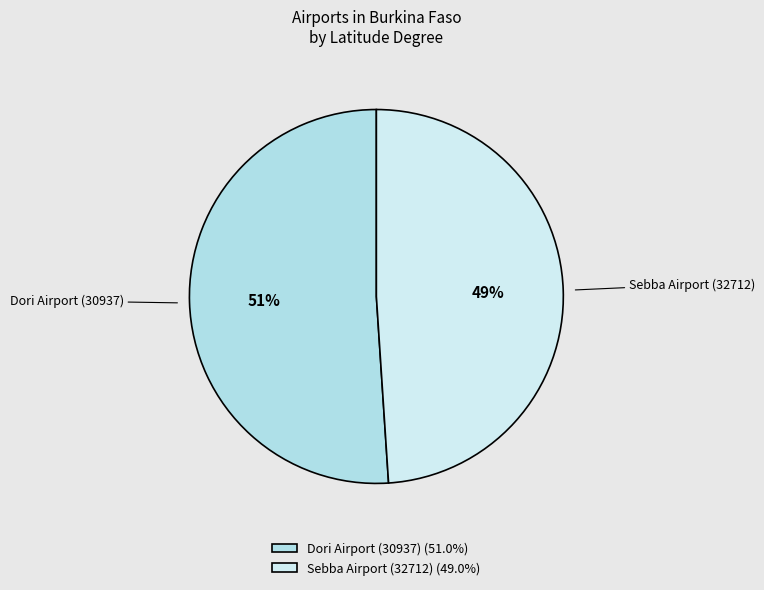

What is the ratio of the value at Sebba Airport (32712) to the value at Dori Airport (30937)?

1.0